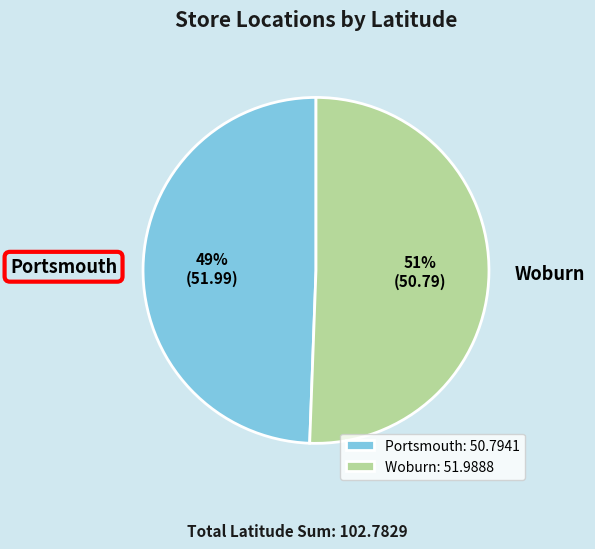

True or false: Portsmouth accounts for 61% of the total.

False